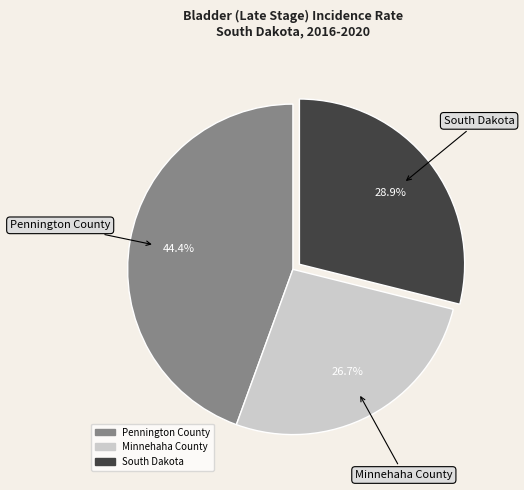

Is the sum of Pennington County and Minnehaha County greater than half?

Yes